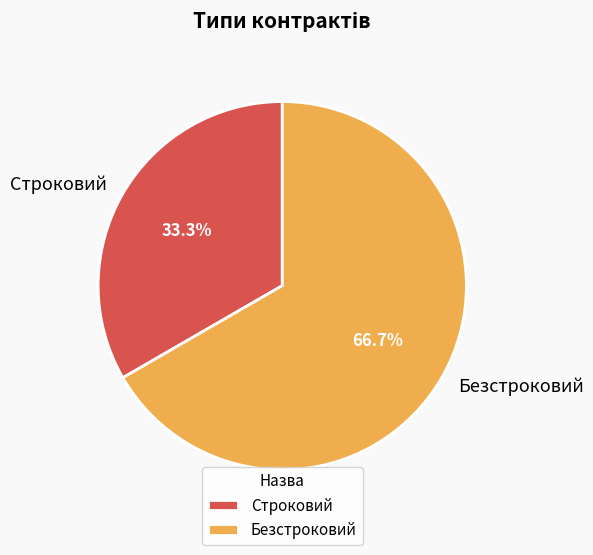

What is the smallest slice in the pie chart?

Строковий